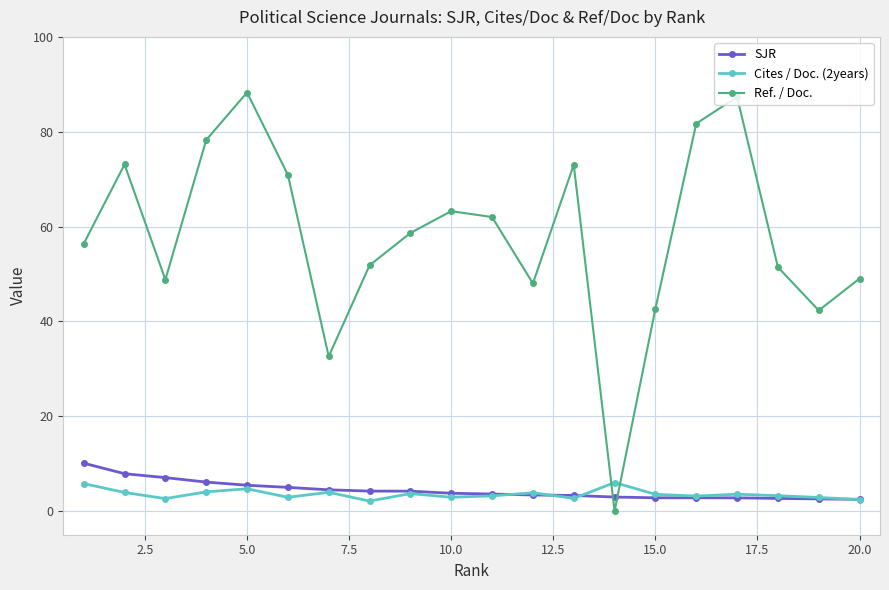

Which series has the largest range (max minus min)?

Ref. / Doc.